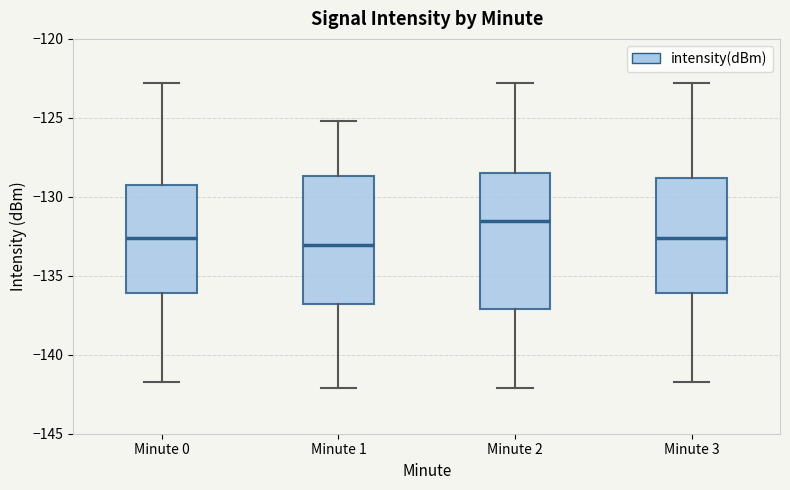

Reading left to right, transcribe this box plot: for each box, give where its median line is, the range the box spans, and where its two whiskers end, as read against the y-axis. The values are not printed on the chart, so give them approximately, as read against the axis.

Minute 0: median -132.5, box -136.0 to -129.5, whiskers -141.5 to -123.0
Minute 1: median -133.0, box -137.0 to -128.5, whiskers -142.0 to -125.0
Minute 2: median -131.5, box -137.0 to -128.5, whiskers -142.0 to -123.0
Minute 3: median -132.5, box -136.0 to -129.0, whiskers -141.5 to -123.0